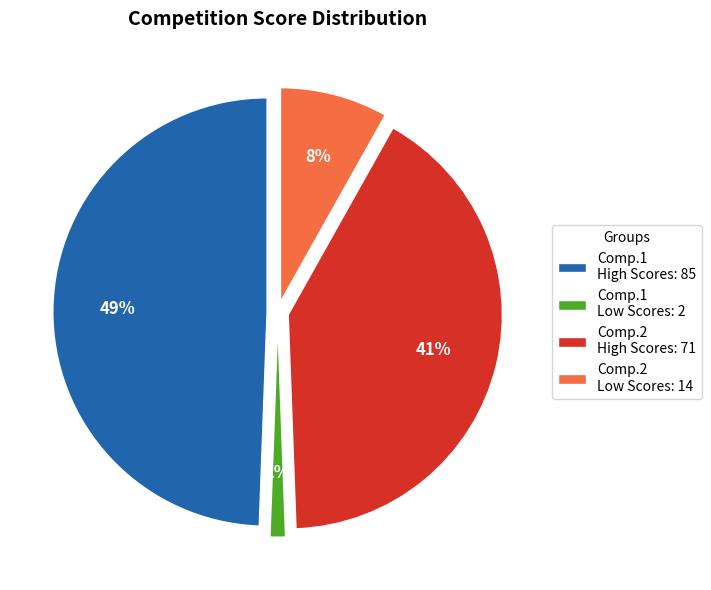

Is it true that Board 8 is 2% of the pie?

False